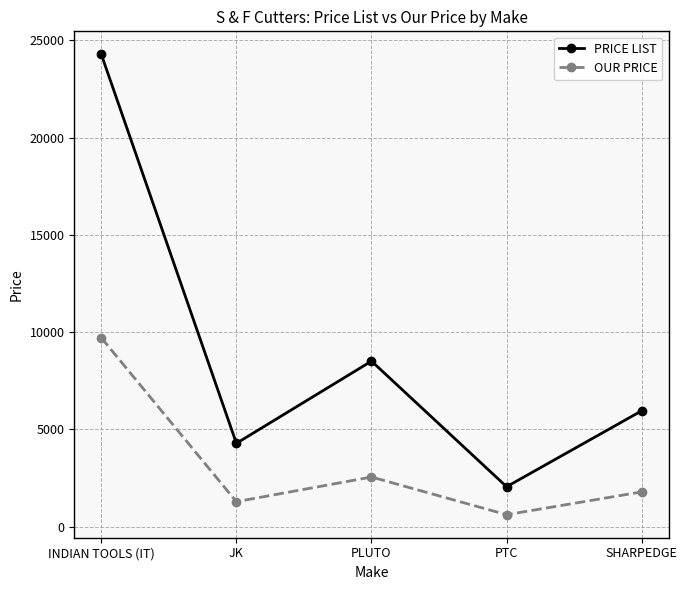

Which category has the lowest value in the OUR PRICE series?

PTC